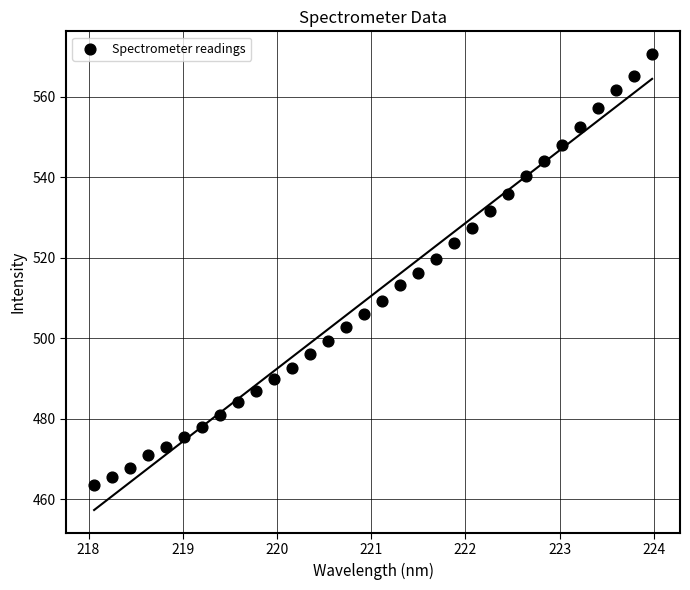

What is the range of Y values (max minus min)?

107.0